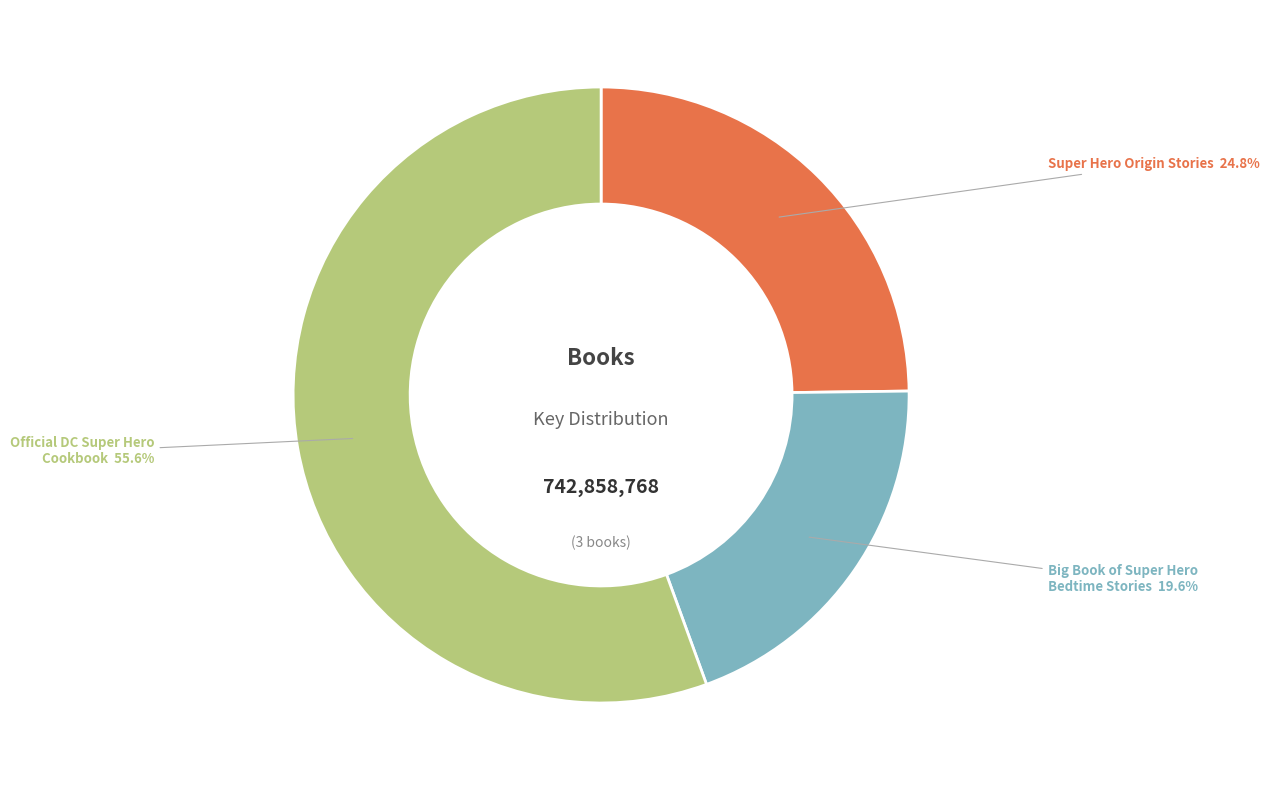

How many segments does this pie chart have?

3